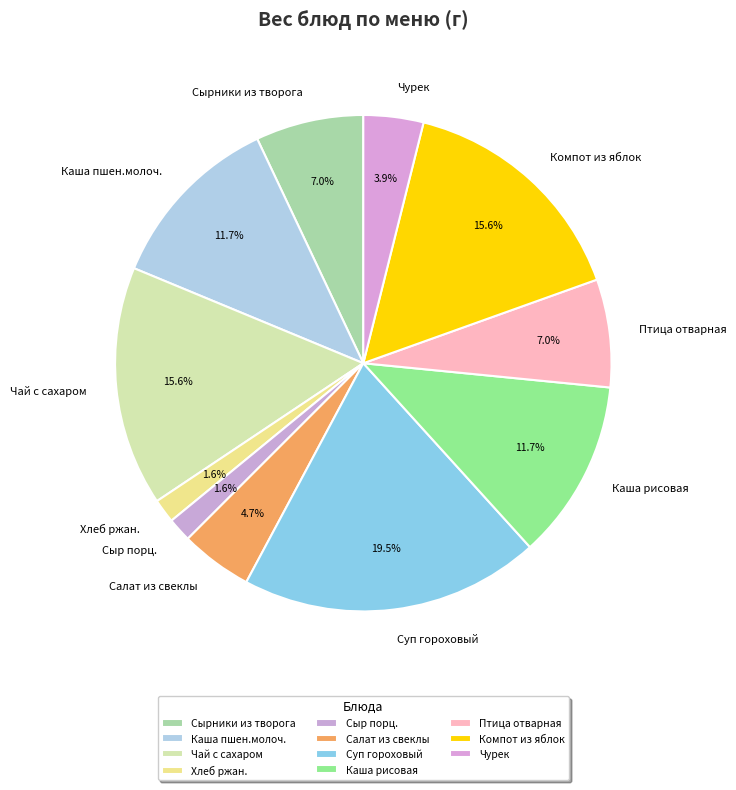

Approximately how many times larger is the value at Птица отварная compared to Чурек?

1.8